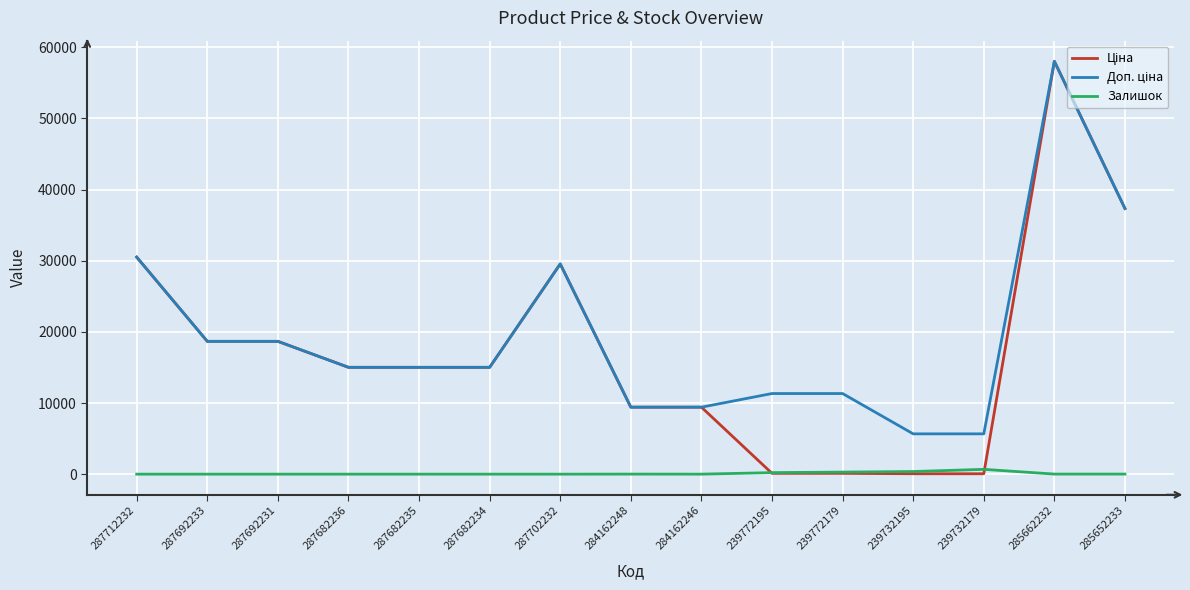

Which label corresponds to the largest value in the chart?

285662232